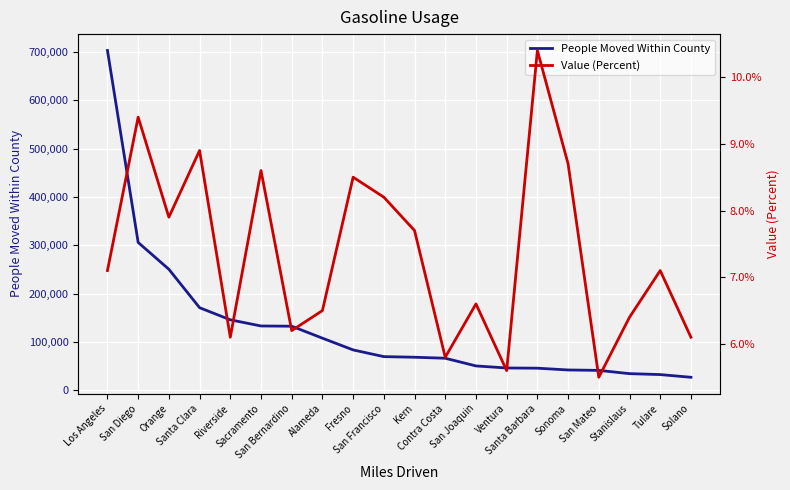

What is the minimum value shown in the chart?

5.5